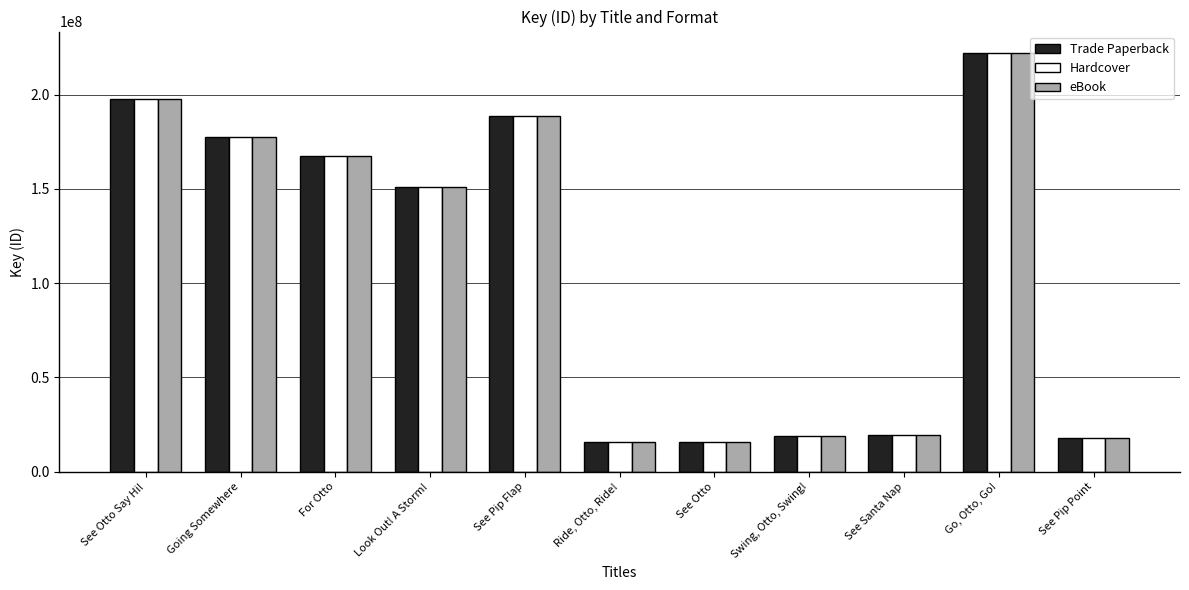

Where is eBook nearest to the value 119128677?

Look Out! A Storm!